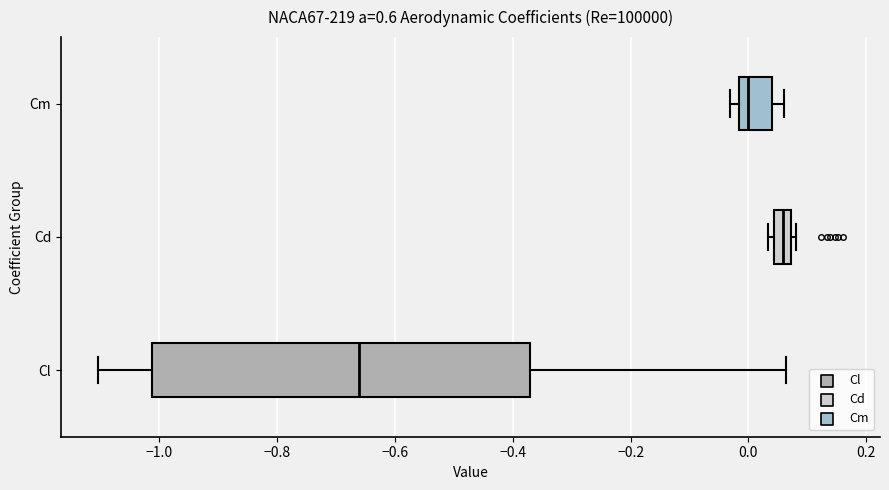

Which box has the furthest to the left median line?

Cl